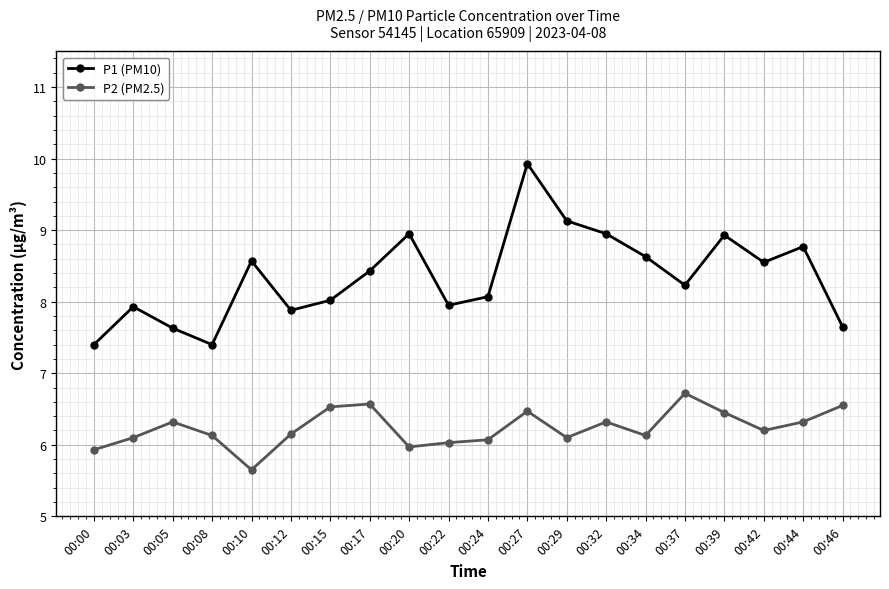

Which series has the largest total across all categories?

P1 (PM10)